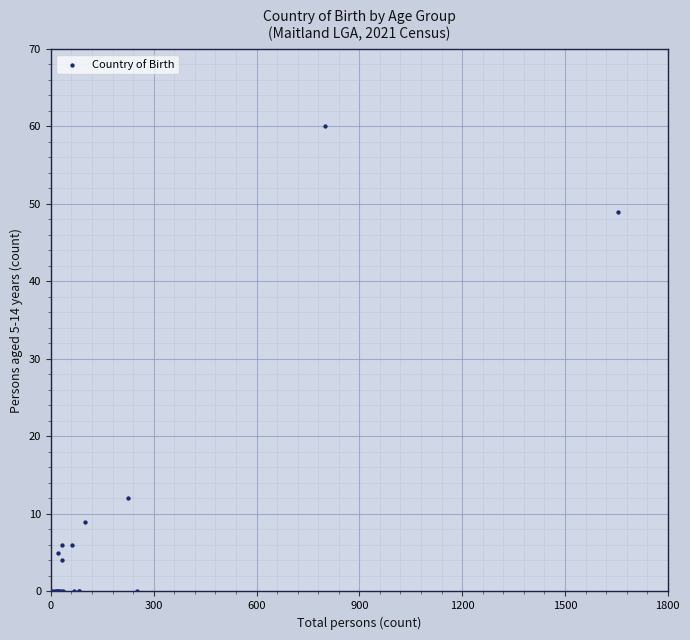

What Y value in the scatter plot is closest to 30?

12